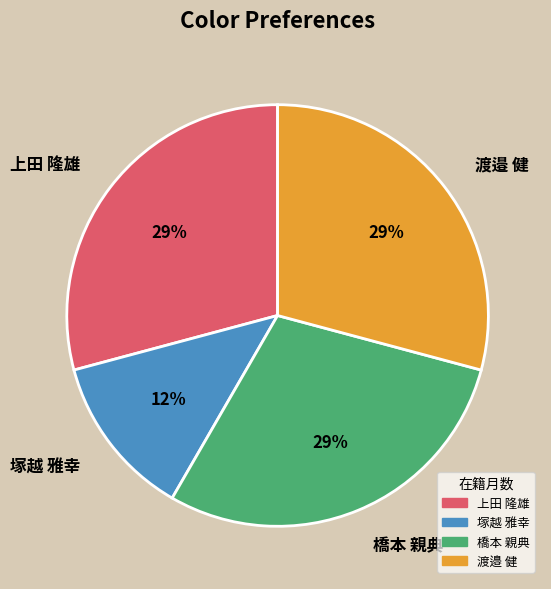

What is the smallest slice in the pie chart?

塚越 雅幸